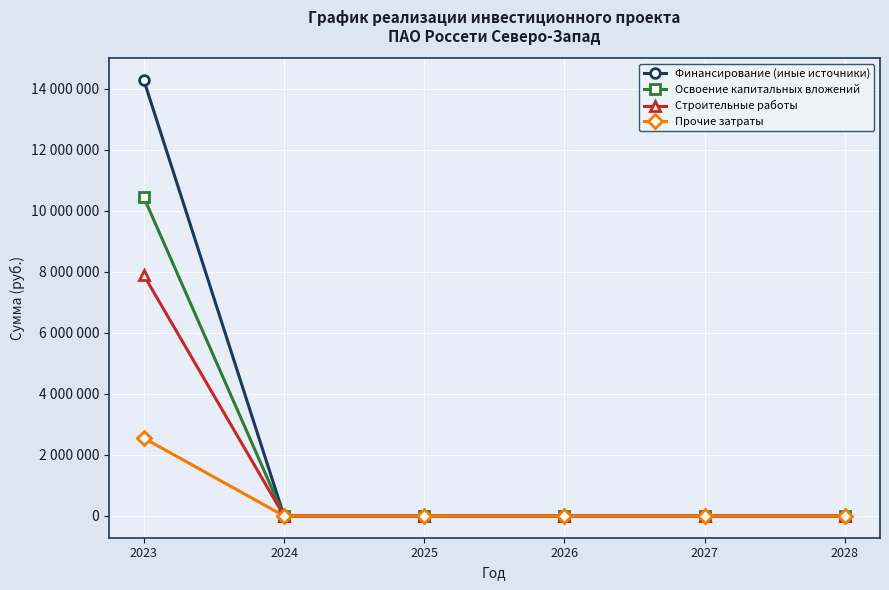

What are all the series names shown in the legend?

Финансирование (иные источники), Освоение капитальных вложений, Строительные работы, Прочие затраты